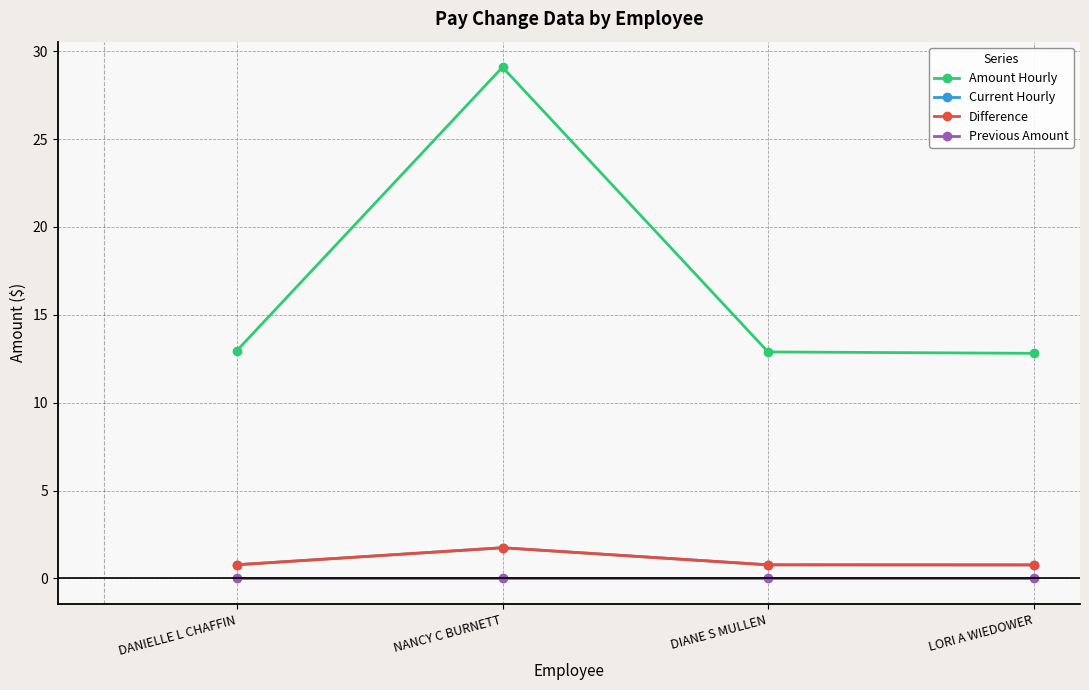

How many series are shown in this chart?

4